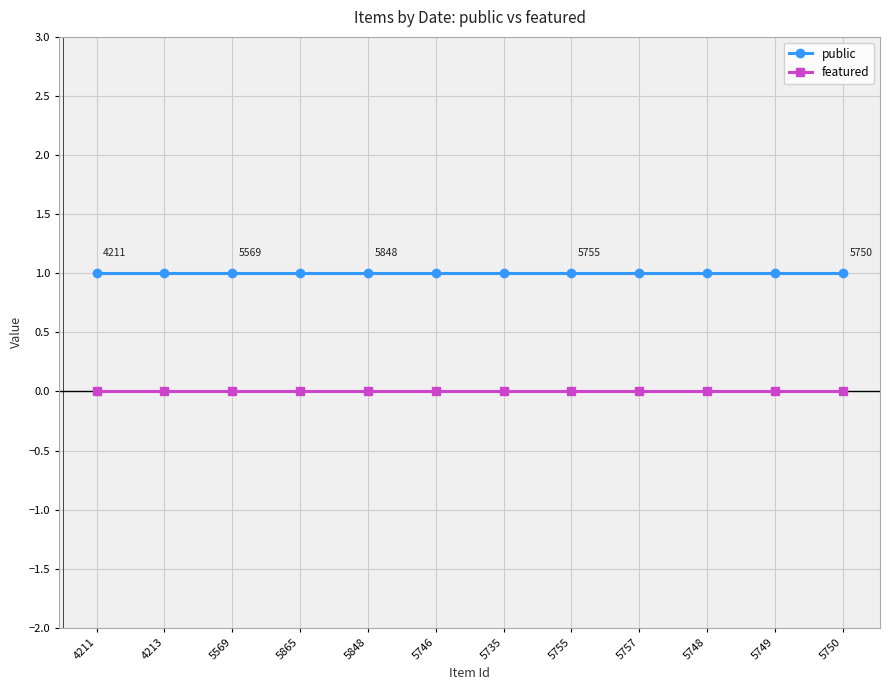

True or false: featured and public intersect in this chart.

False